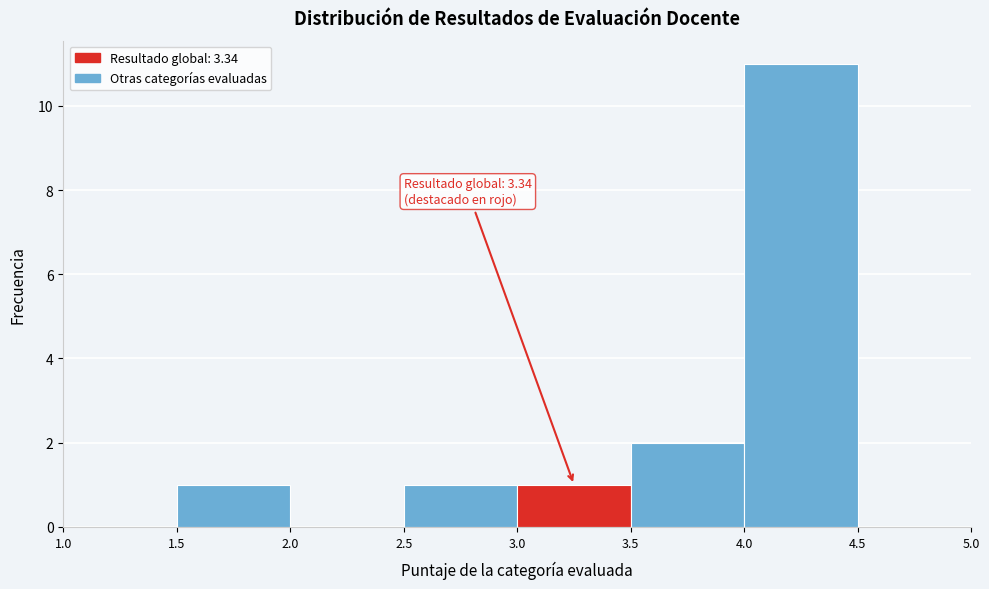

Which range on the x-axis has the tallest bar?

4.0 to 4.5